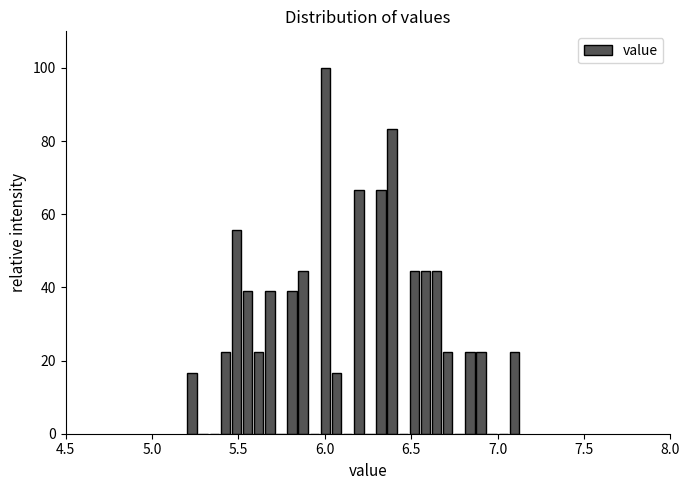

Read against the x-axis, roughly where is the centre of the tallest bar?

6.00